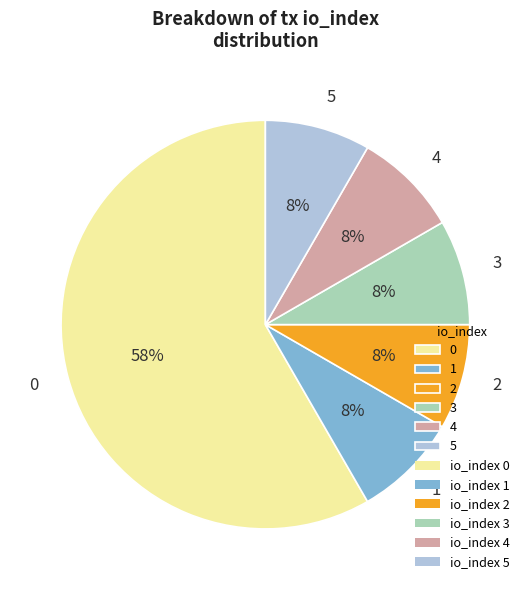

Which slice is the largest?

0